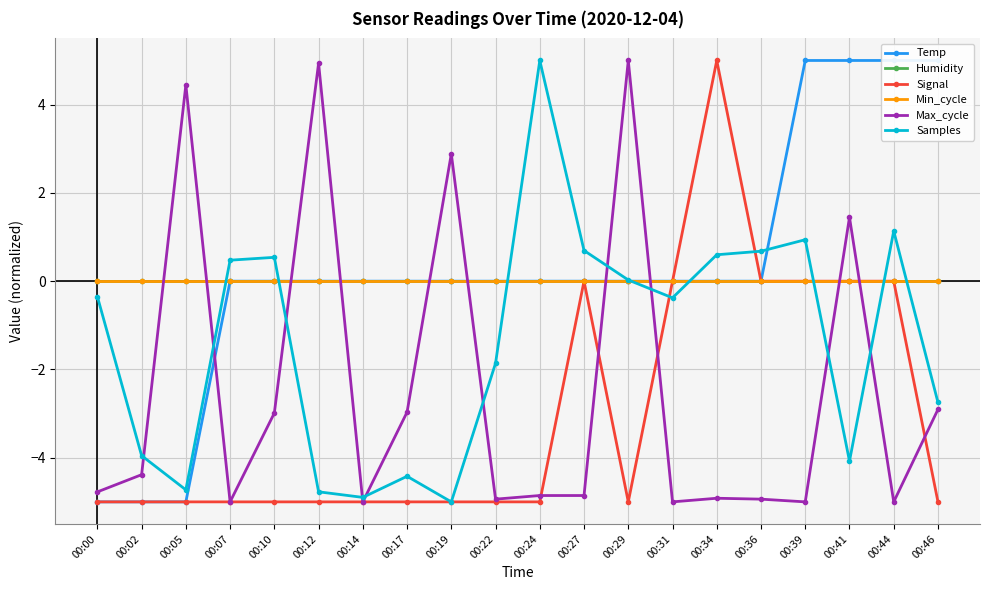

The Max_cycle series shows -2.2 at 00:44. True or false?

False